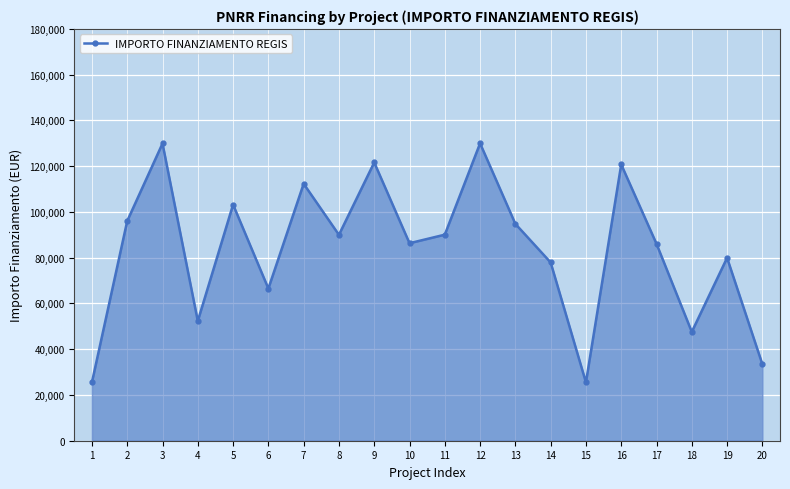

Which has a higher value, 12 or 14?

12